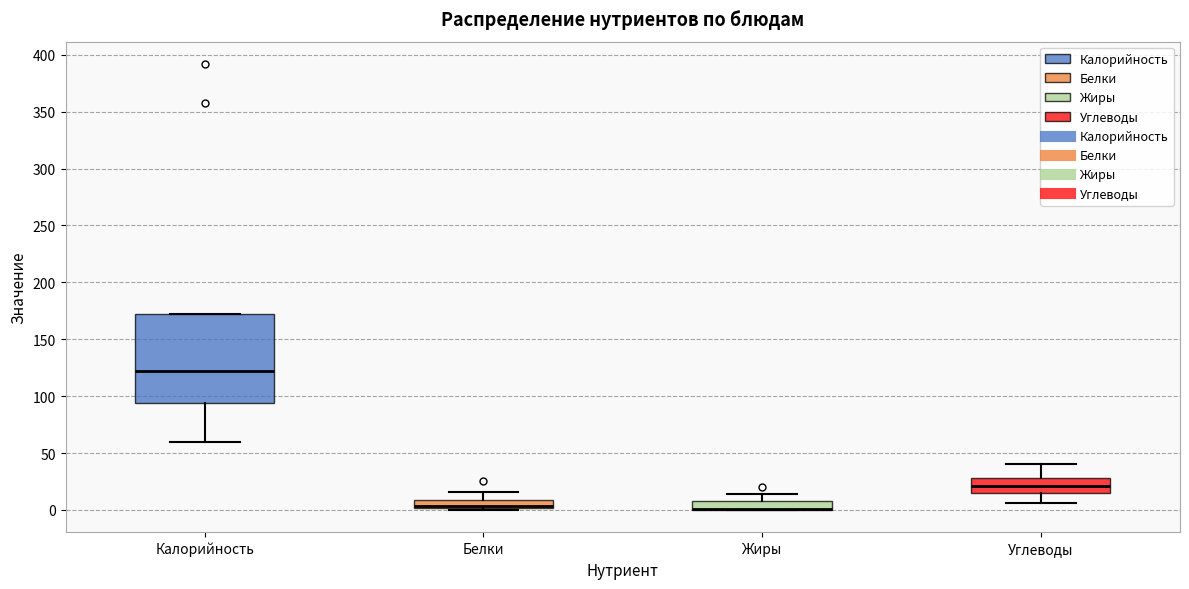

Which box is the tallest, from its lower edge to its upper edge?

Калорийность